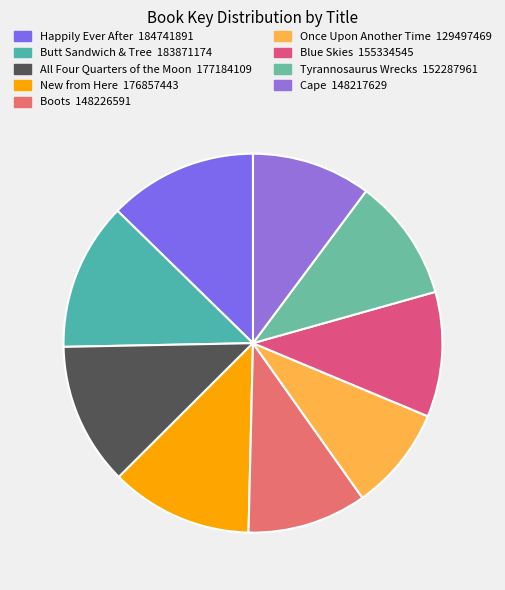

Rank the categories by value from lowest to highest.

Once Upon Another Time, Cape, Boots, Tyrannosaurus Wrecks, Blue Skies, New from Here, All Four Quarters of the Moon, Butt Sandwich & Tree, Happily Ever After